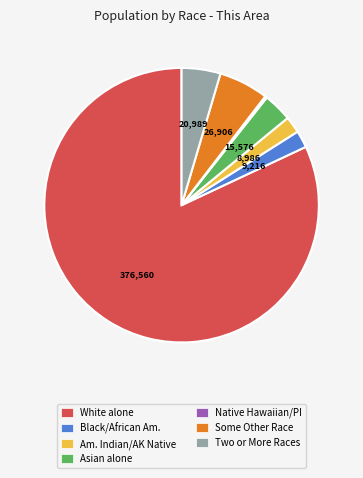

The Am. Indian/AK Native slice represents 2% of the pie. True or false?

True